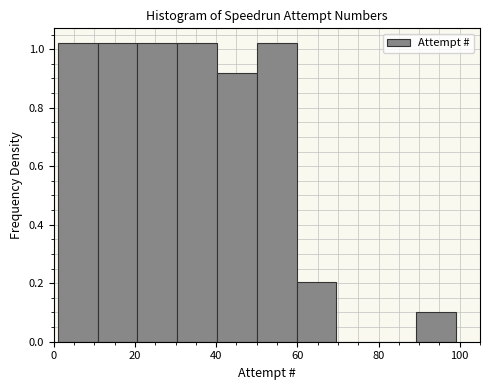

Reading left to right, transcribe this chart: for each bar, give the range it covers on the x-axis and its height. Neither the bar edges nor the heights are printed on the chart, so give them approximately, as read against the axes.

1.0 to 10.8: 1.02
10.8 to 20.6: 1.02
20.6 to 30.4: 1.02
30.4 to 40.2: 1.02
40.2 to 50.0: 0.92
50.0 to 59.8: 1.02
59.8 to 69.6: 0.20
69.6 to 79.4: 0
79.4 to 89.2: 0
89.2 to 99.0: 0.10